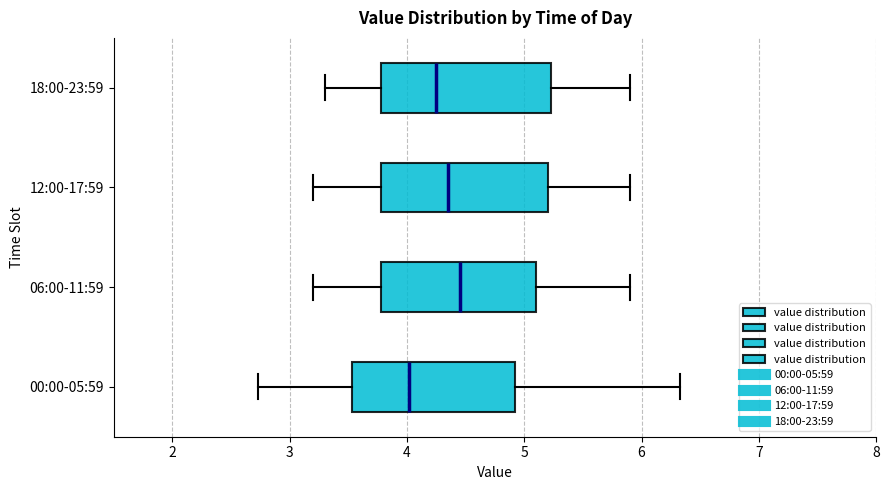

Which box's median line is the furthest to the left?

00:00-05:59